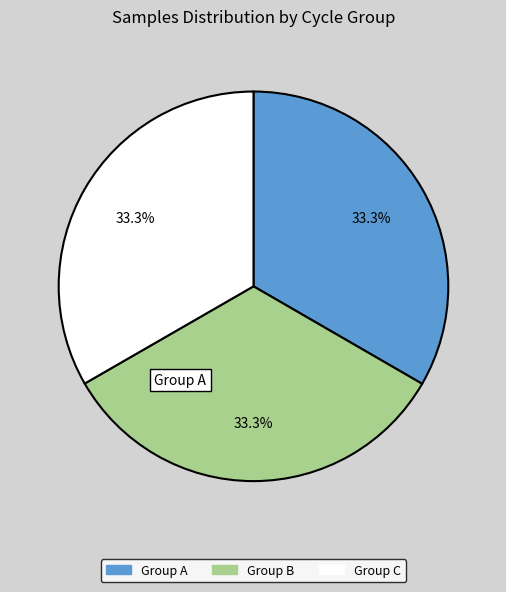

Does any single category account for the majority?

No